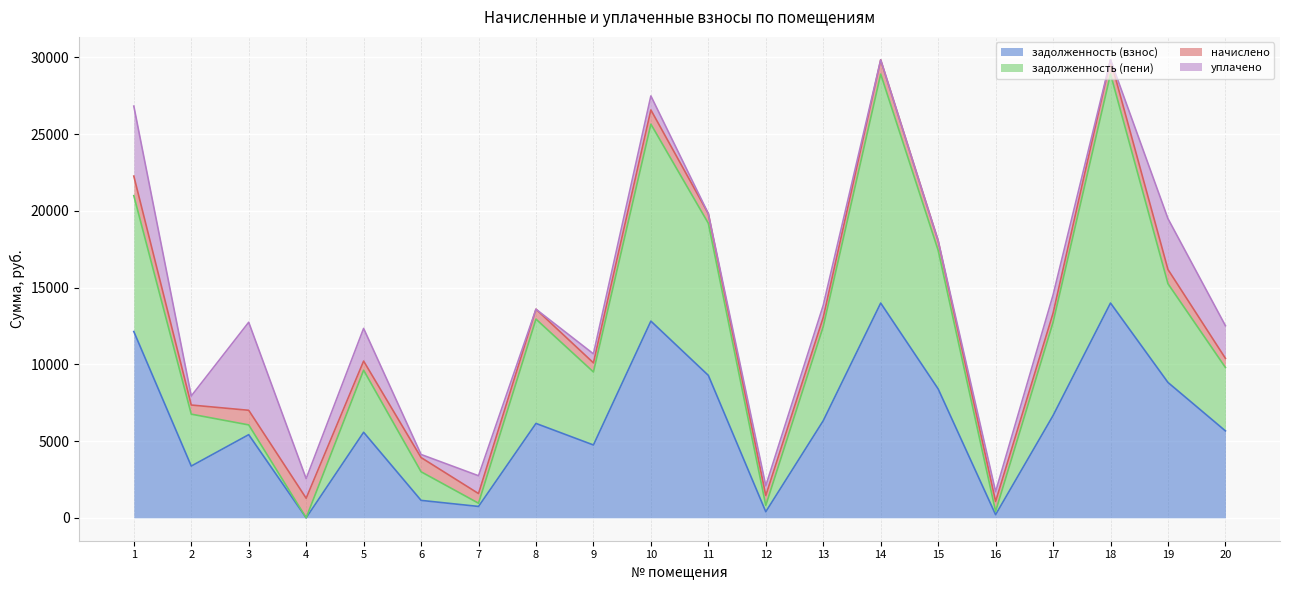

Does the chart display data point markers on the line(s)?

No